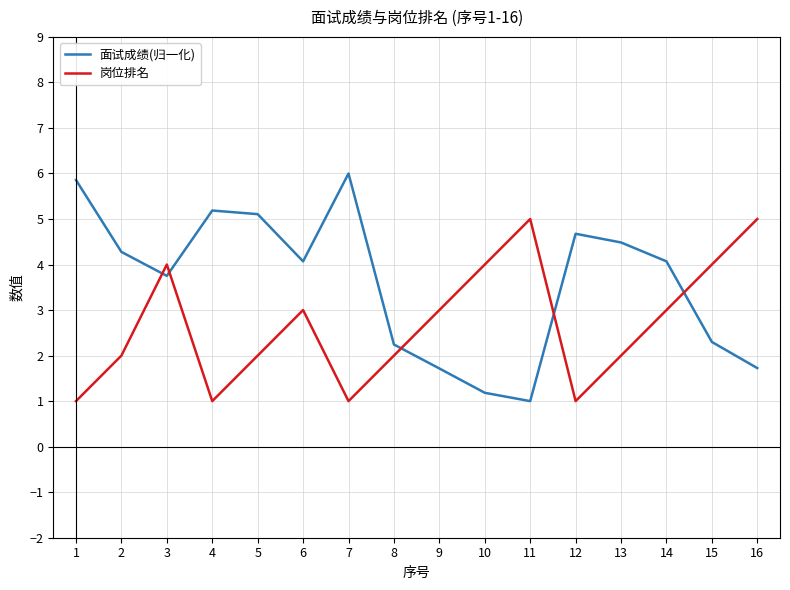

What are all the series names shown in the legend?

面试成绩(归一化), 岗位排名